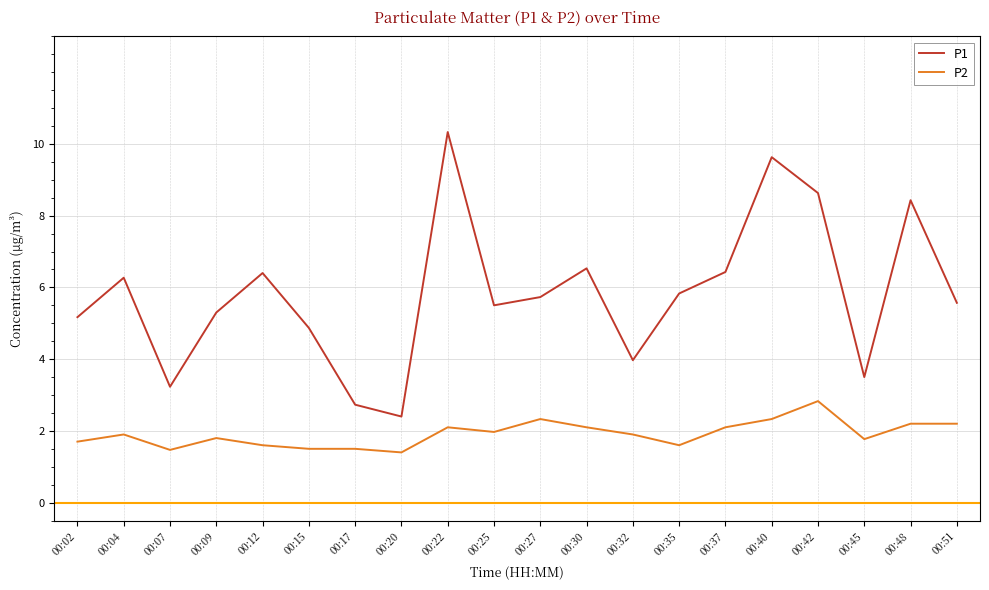

What is the minimum value for P2?

1.4